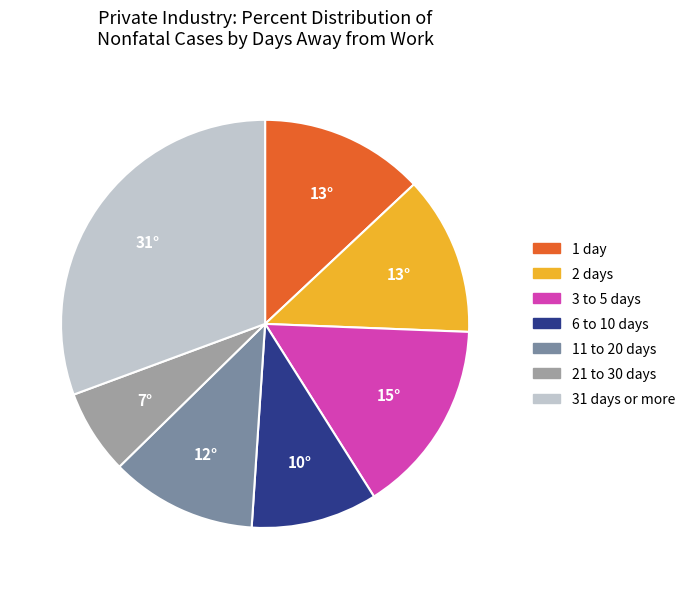

Which slice is the largest?

31 days or more